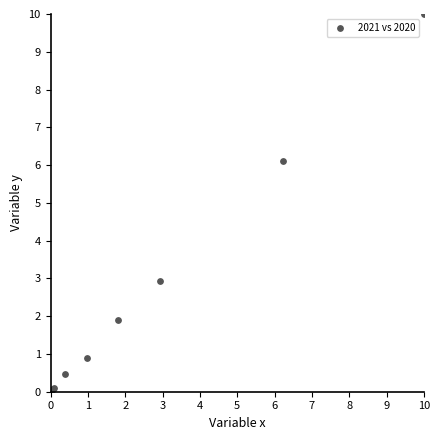

What Y value in the scatter plot is closest to 5?

6.1